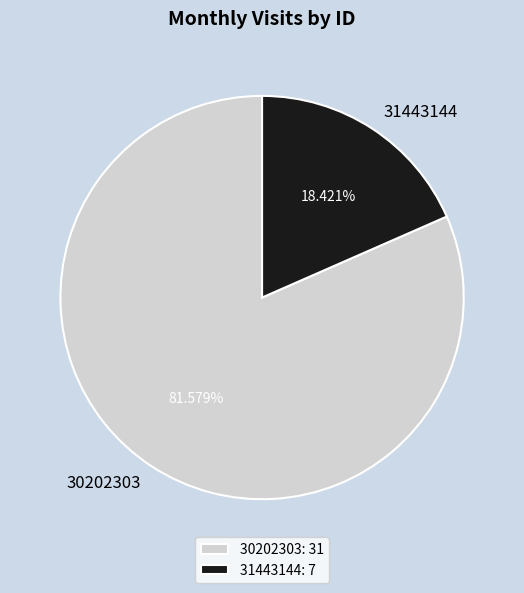

To the nearest percent, what is the difference between the largest and smallest slice percentages?

63%